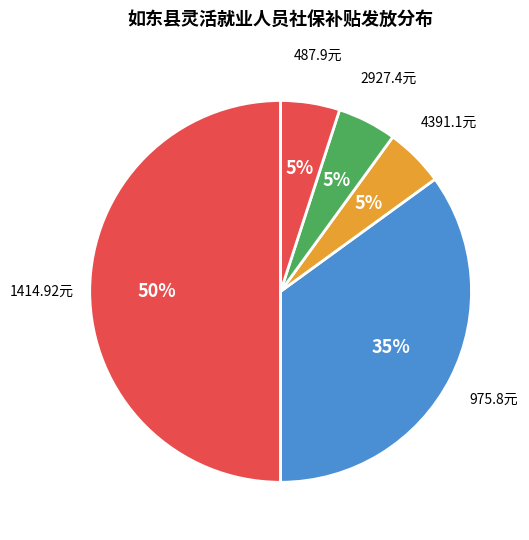

To the nearest percent, what is the average slice percentage?

20%